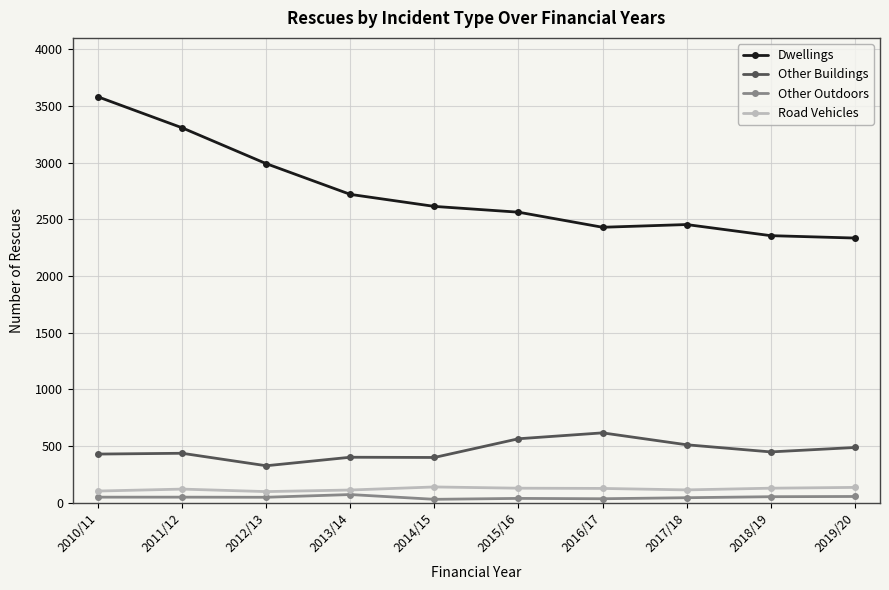

Is this an area chart (filled region under the line)?

No